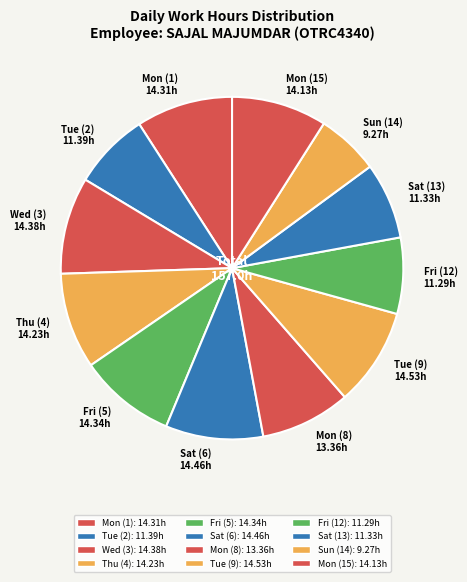

Do Sat (13) 11.33h and Thu (4) 14.23h together represent more than half of the pie?

No